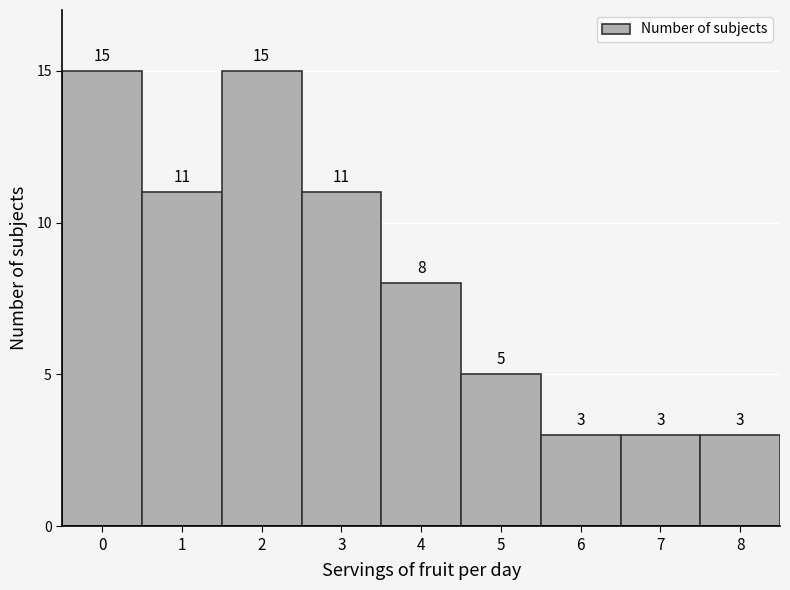

How tall is the bar that spans 6.5 to 7.5 on the x-axis?

3